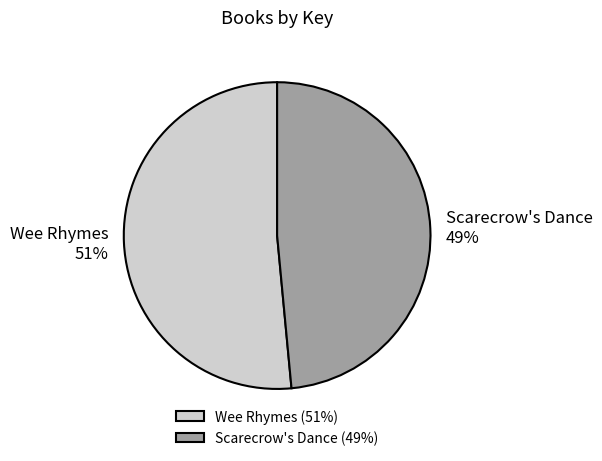

To the nearest percent, what is the average slice percentage?

50%